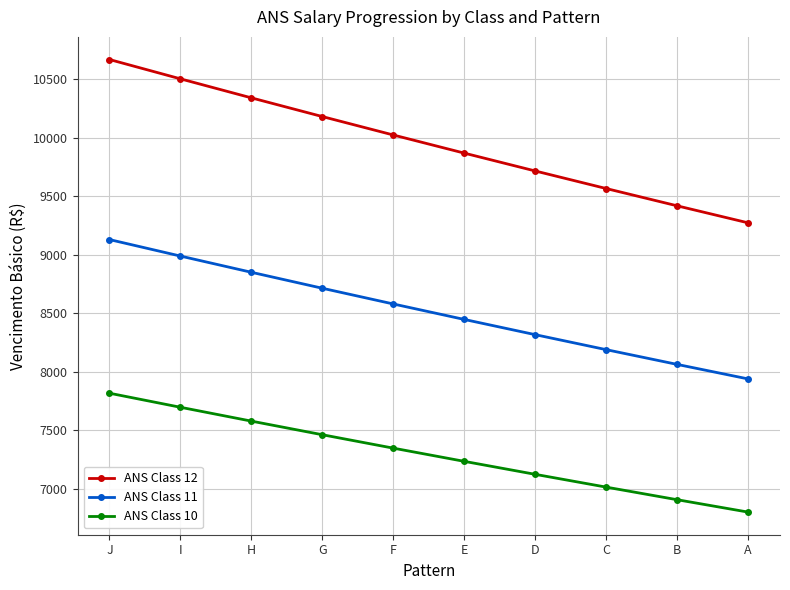

At how many categories does at least one series exceed 8790?

10